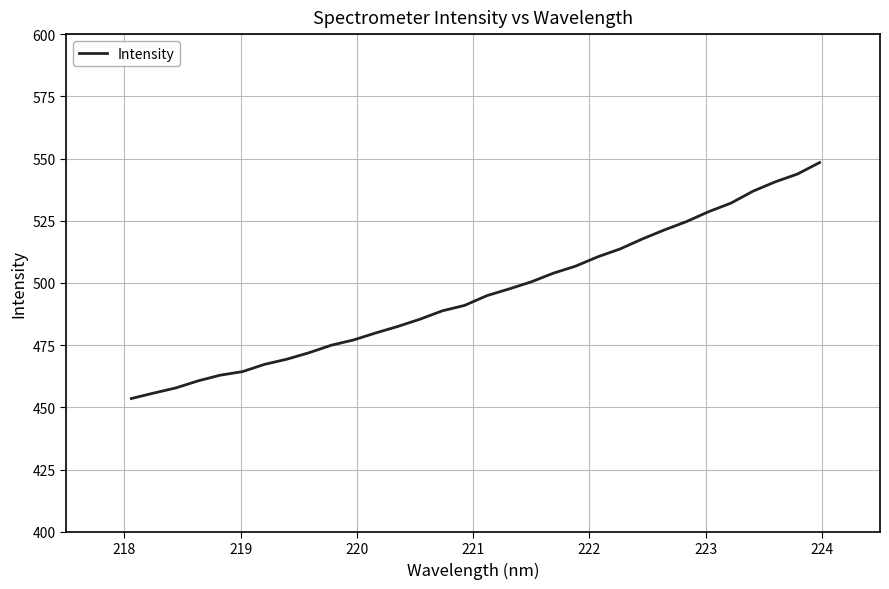

What is the greatest value displayed?

548.4